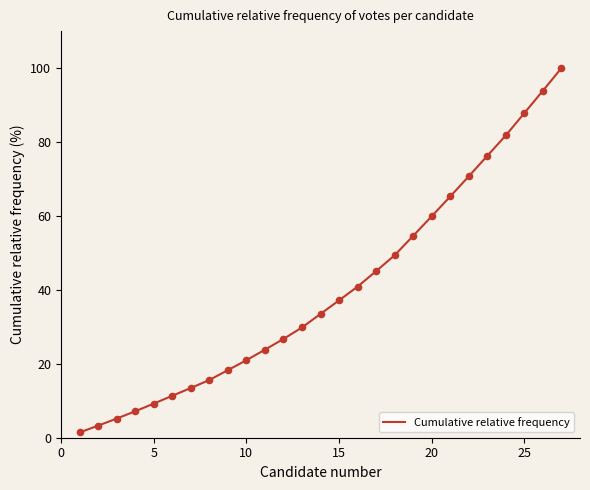

What is the greatest value displayed?

100.0